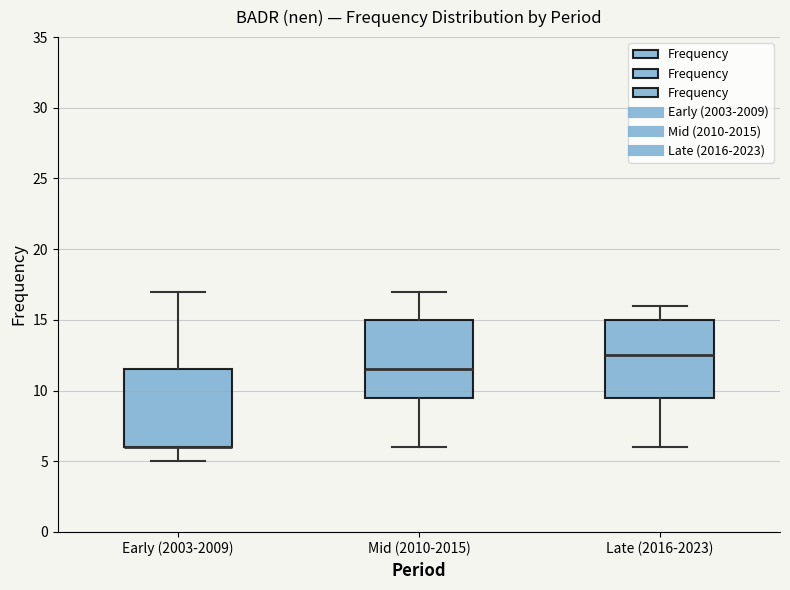

Reading left to right, read every box against the y-axis: the position of its median line, the range the box covers, and the ends of its whiskers. The values are not printed on the chart, so give them approximately, as read against the axis.

Early (2003-2009): median 6.0 (drawn on the box's lower edge), box 6.0 to 11.5, whiskers 5.0 to 17.0
Mid (2010-2015): median 11.5, box 9.5 to 15.0, whiskers 6.0 to 17.0
Late (2016-2023): median 12.5, box 9.5 to 15.0, whiskers 6.0 to 16.0